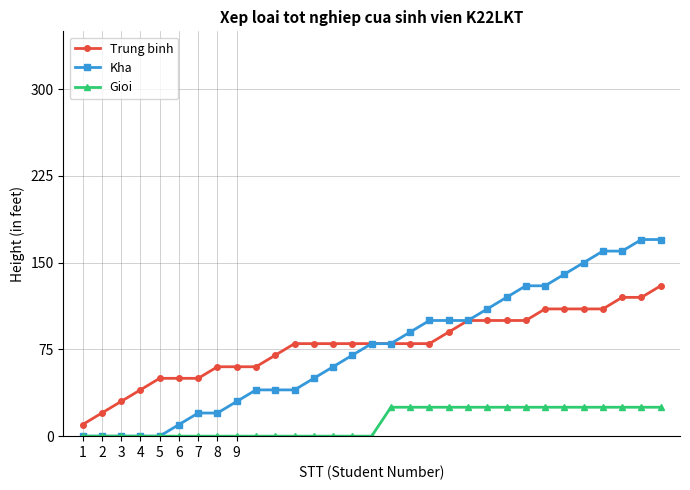

What is the highest value of the Gioi series?

25